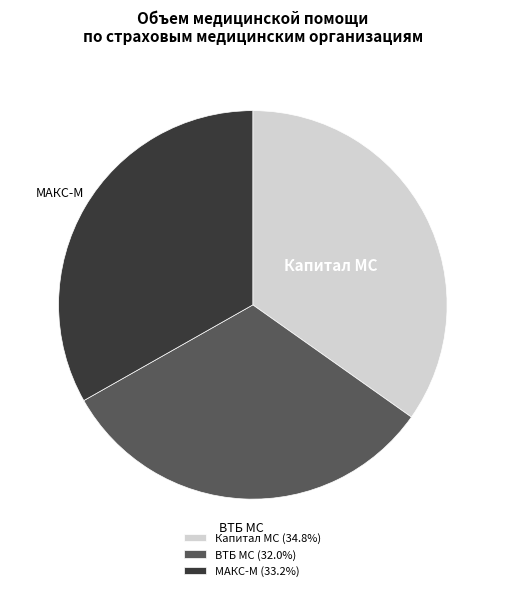

How many slices are in this pie chart?

3